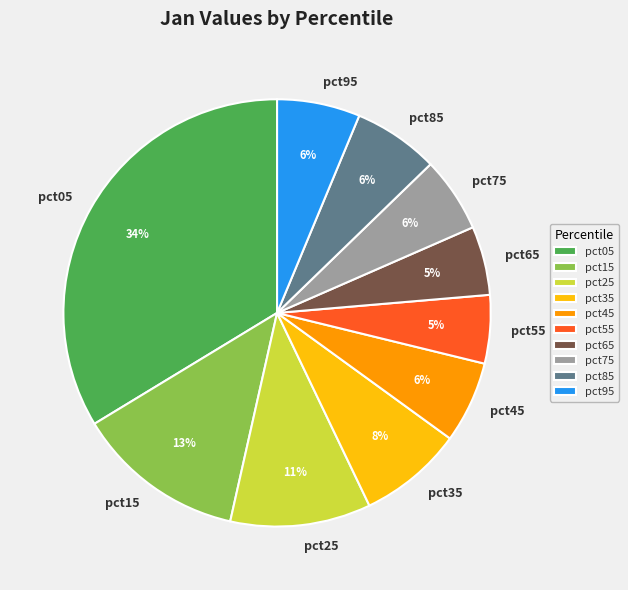

Does pct85 represent more than half of the total?

No